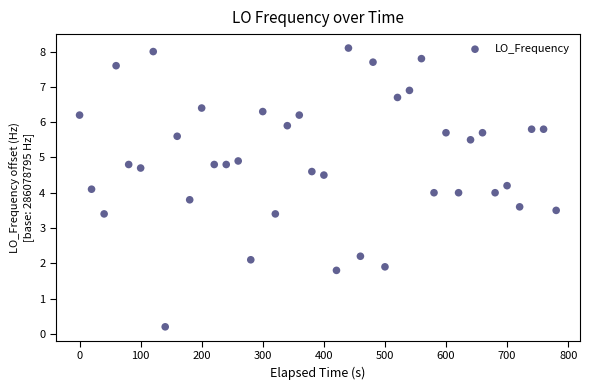

What is the range of Y values (max minus min)?

7.9